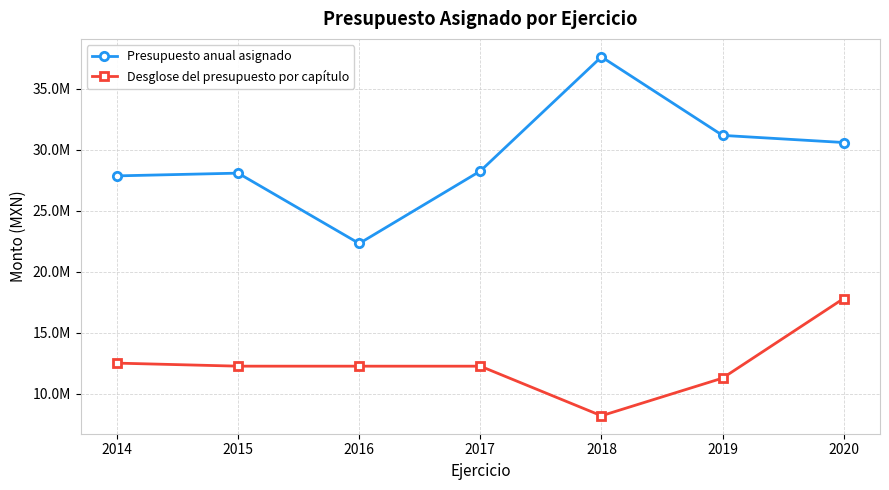

Where is the first local minimum for Desglose del presupuesto por capítulo?

2018